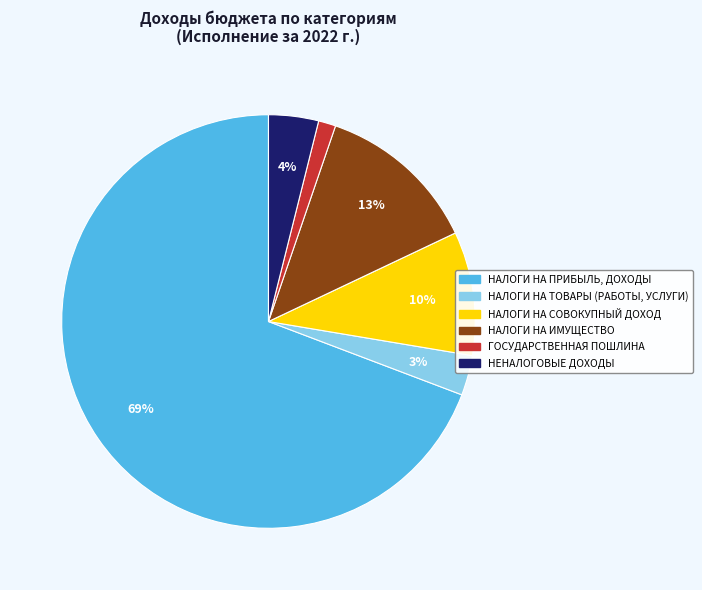

To the nearest percent, what is the combined percentage of НАЛОГИ НА СОВОКУПНЫЙ ДОХОД and НАЛОГИ НА ТОВАРЫ (РАБОТЫ, УСЛУГИ)?

13%